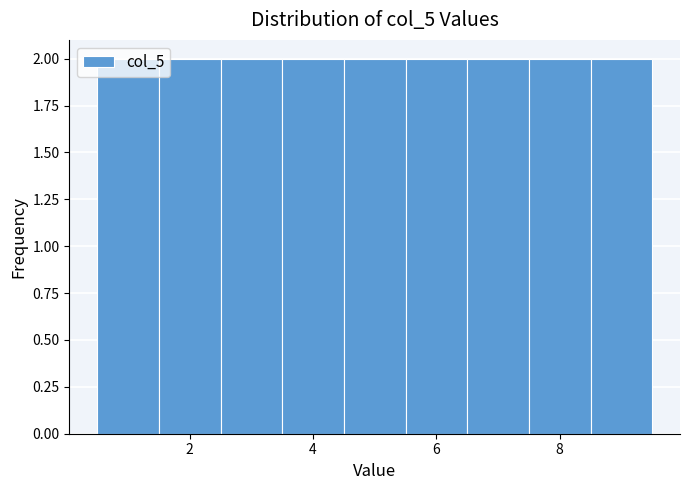

Reading left to right, transcribe this chart: for each bar, give the range it covers on the x-axis and its height. Neither the bar edges nor the heights are printed on the chart, so give them approximately, as read against the axes.

0.5 to 1.5: 2
1.5 to 2.5: 2
2.5 to 3.5: 2
3.5 to 4.5: 2
4.5 to 5.5: 2
5.5 to 6.5: 2
6.5 to 7.5: 2
7.5 to 8.5: 2
8.5 to 9.5: 2